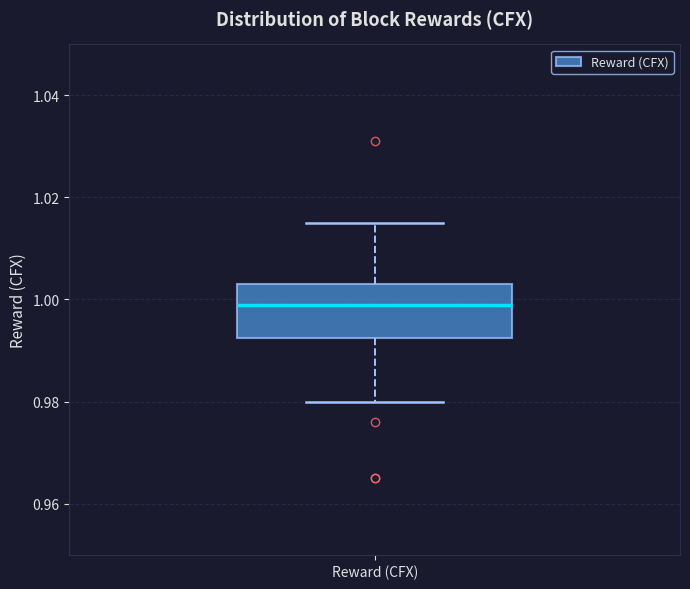

Where does the median line of the box for Reward (CFX) sit on the y-axis? The values are not printed on the chart, so give them approximately, as read against the axis.

1.000